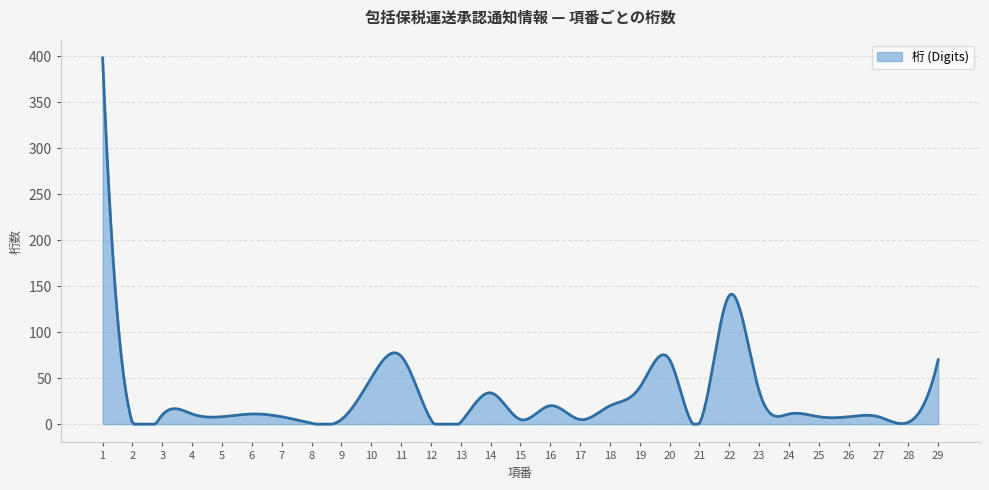

What is the greatest value displayed?

398.0